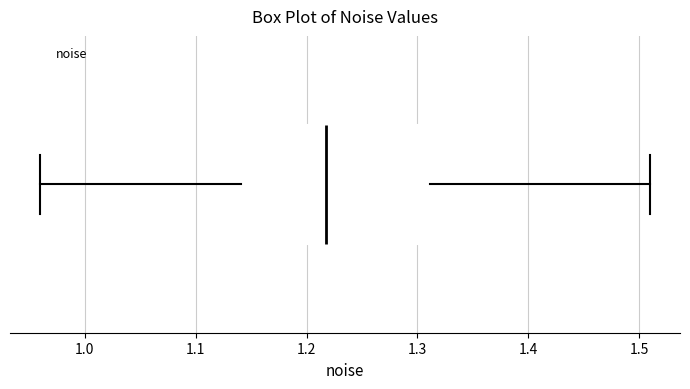

Transcribe this box plot: give where the median line is, the range the box spans, and where the two whiskers end, as read against the x-axis. The values are not printed on the chart, so give them approximately, as read against the axis.

median 1.22, box 1.14 to 1.31, whiskers 0.96 to 1.51